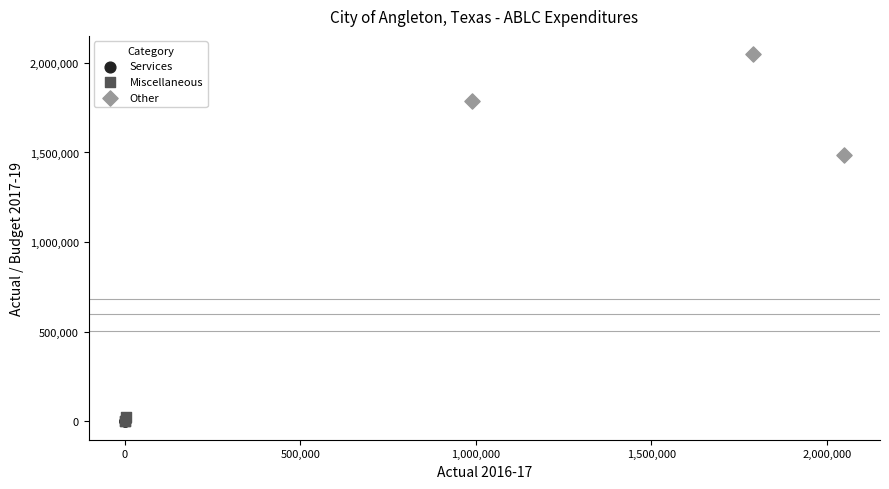

Which series has the largest Y range (max minus min)?

Other